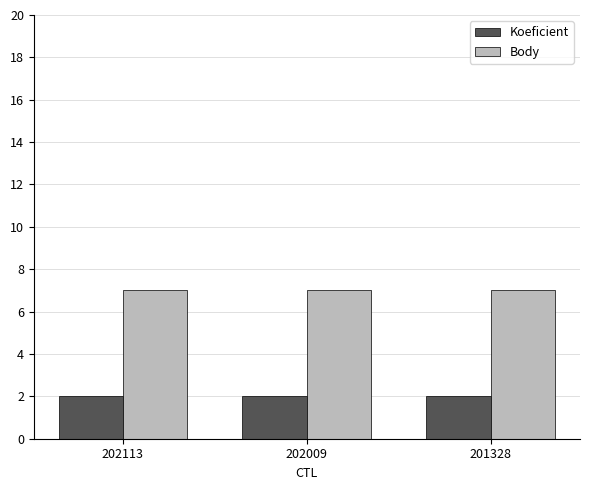

Reading right to left, what are all the values shown in this chart?

Koeficient: 2	2	2
Body: 7	7	7